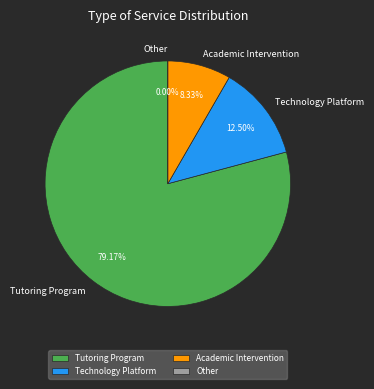

To the nearest percent, what is the average slice percentage?

25%